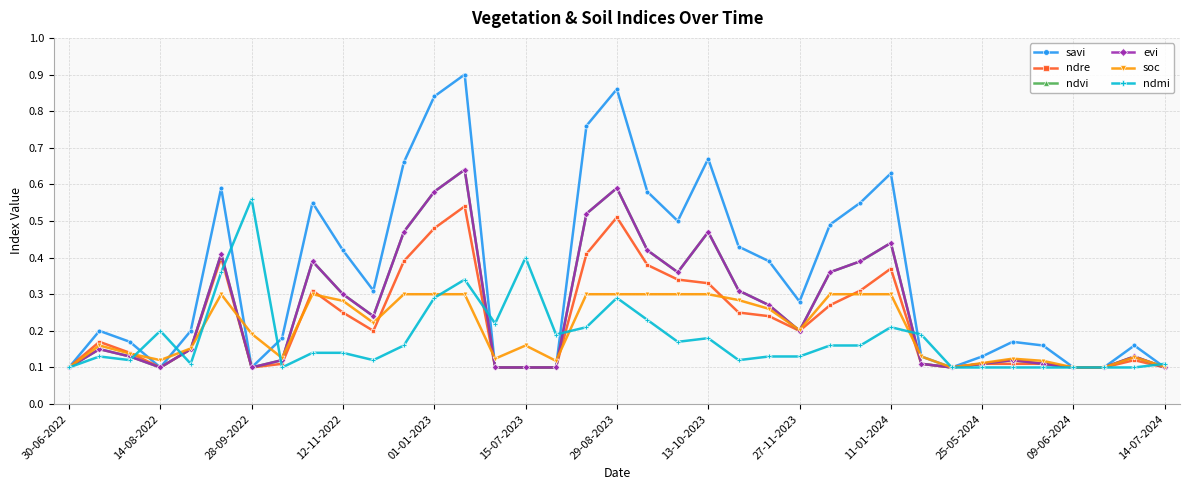

What is the average value of the ndvi series?

0.3